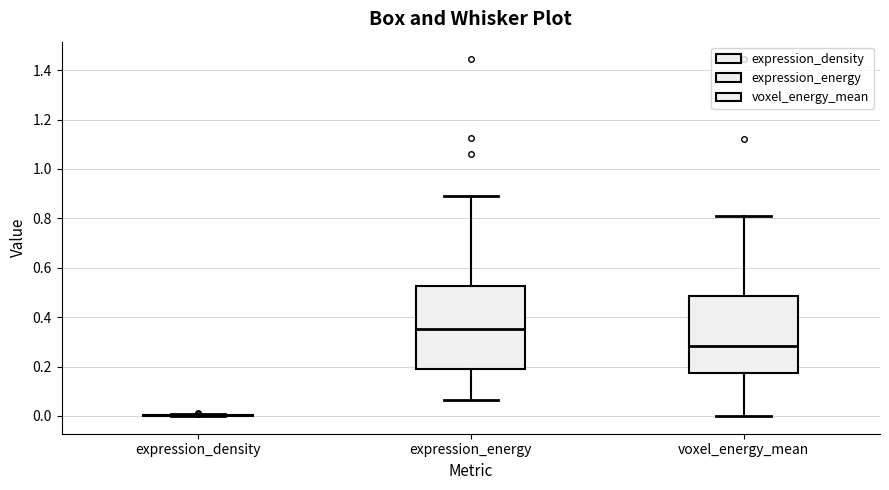

Reading left to right, read every box against the y-axis: the position of its median line, the range the box covers, and the ends of its whiskers. The values are not printed on the chart, so give them approximately, as read against the axis.

expression_density: box collapsed to a line at 0.00, whiskers 0.00 to 0.00
expression_energy: median 0.36, box 0.18 to 0.52, whiskers 0.06 to 0.90
voxel_energy_mean: median 0.28, box 0.18 to 0.48, whiskers 0.00 to 0.82